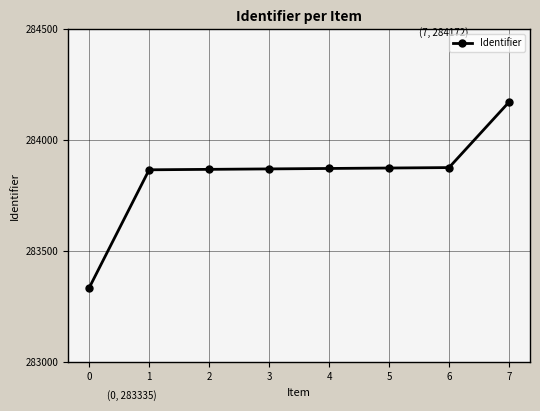

What is the sum of all values?

2270739